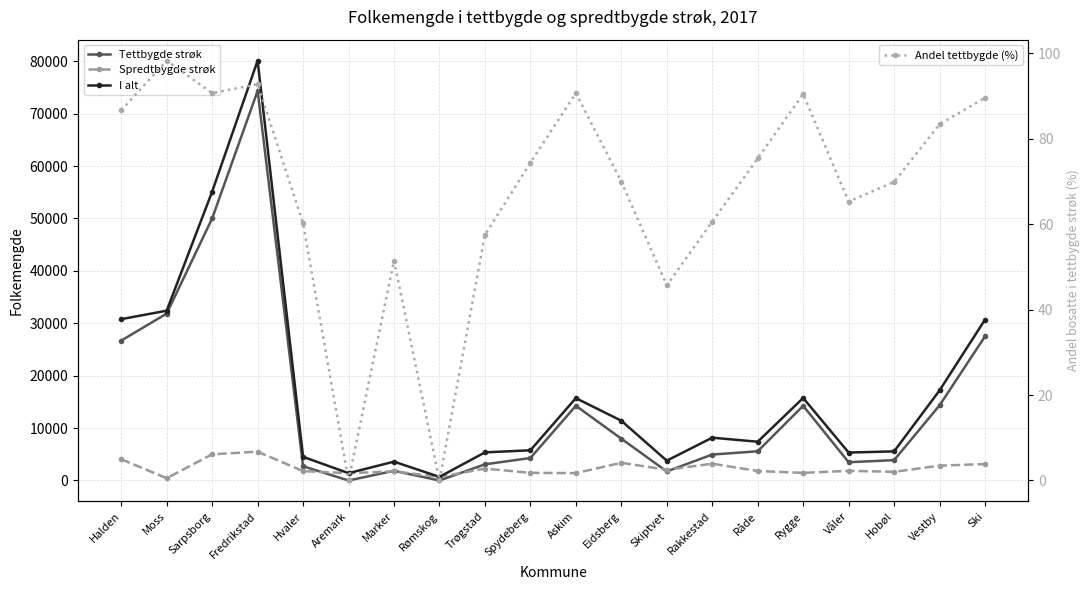

At which category is the sum across all series the highest?

Fredrikstad